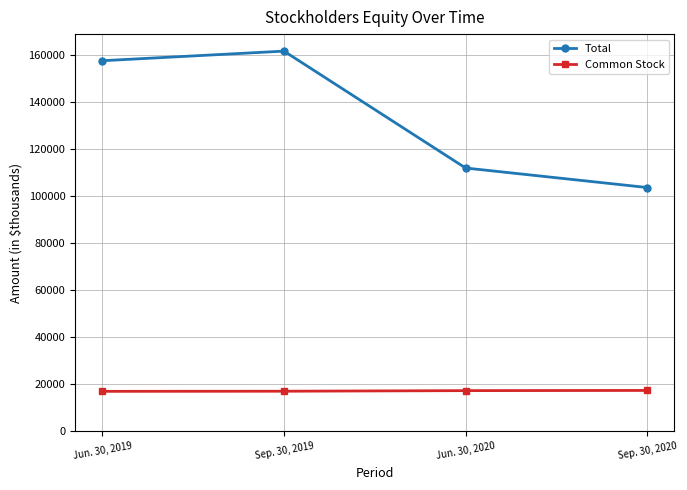

What is the minimum value shown in the chart?

17042